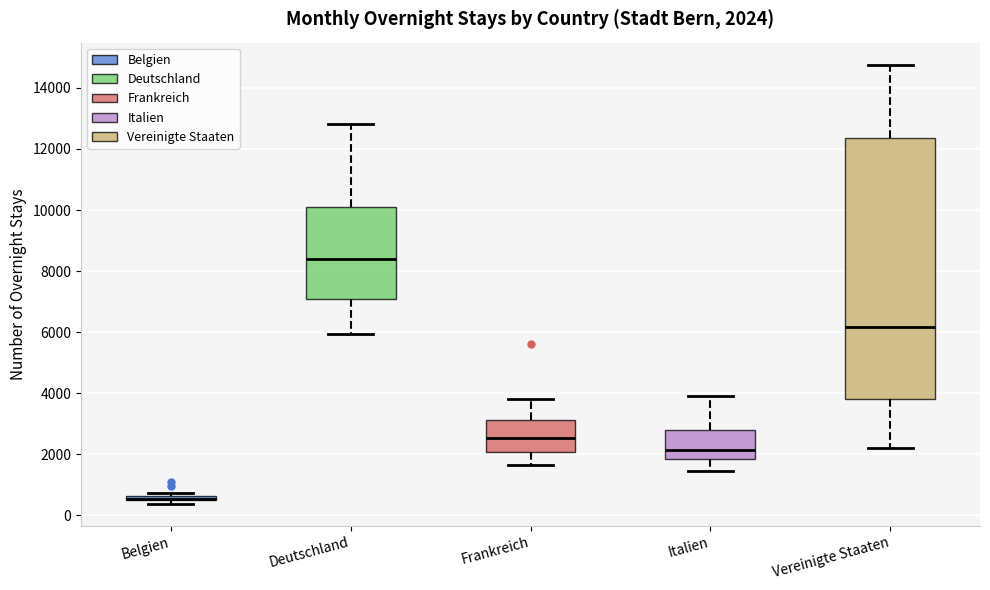

Comparing the boxes themselves (not the whiskers), which one is the tallest?

Vereinigte Staaten